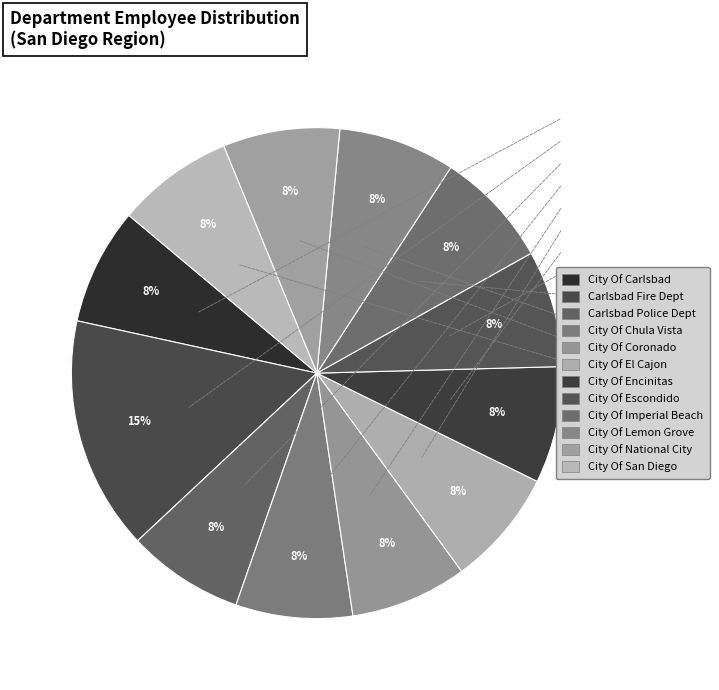

Which has a higher value, City Of Lemon Grove or City Of Chula Vista?

City Of Lemon Grove